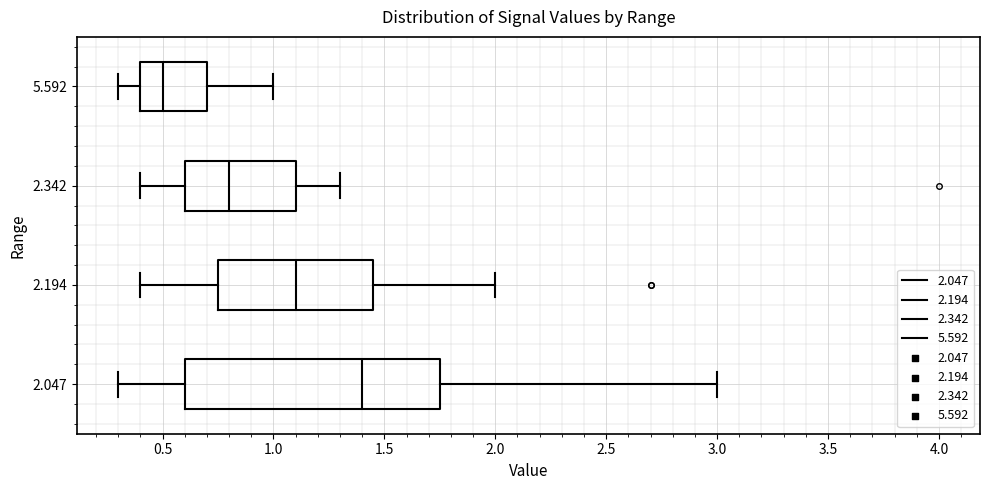

Reading bottom to top, transcribe this box plot: for each box, give where its median line is, the range the box spans, and where its two whiskers end, as read against the x-axis. The values are not printed on the chart, so give them approximately, as read against the axis.

2.047: median 1.40, box 0.60 to 1.75, whiskers 0.30 to 3.00
2.194: median 1.10, box 0.75 to 1.45, whiskers 0.40 to 2.00
2.342: median 0.80, box 0.60 to 1.10, whiskers 0.40 to 1.30
5.592: median 0.50, box 0.40 to 0.70, whiskers 0.30 to 1.00